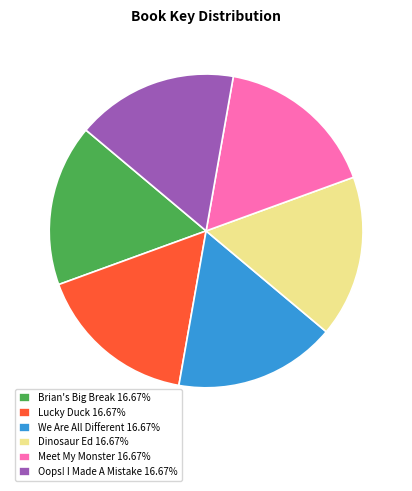

Does Lucky Duck 16.67% account for over 50% of the chart?

No